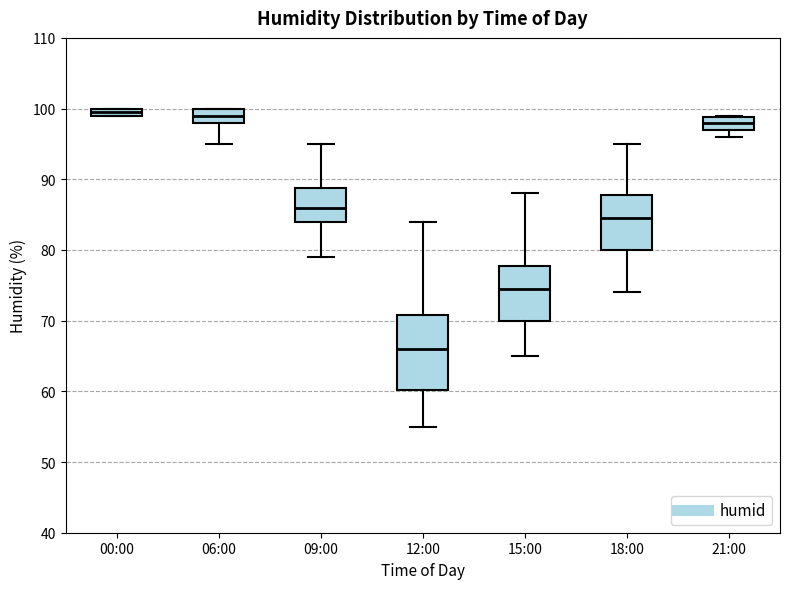

Where does the lower whisker of the box for 18:00 end on the y-axis? The values are not printed on the chart, so give them approximately, as read against the axis.

74